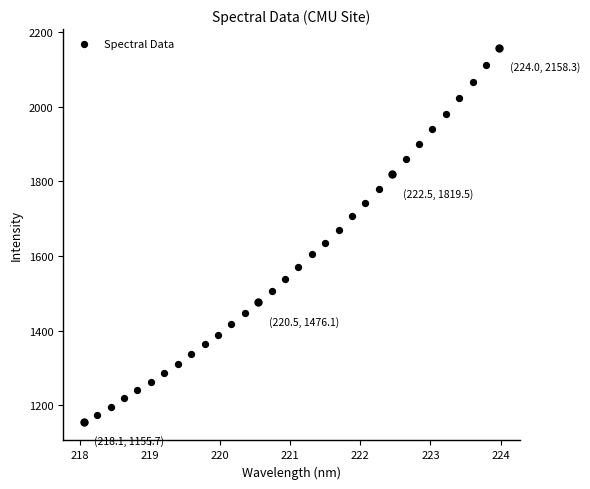

What is the range of X values (max minus min)?

5.9